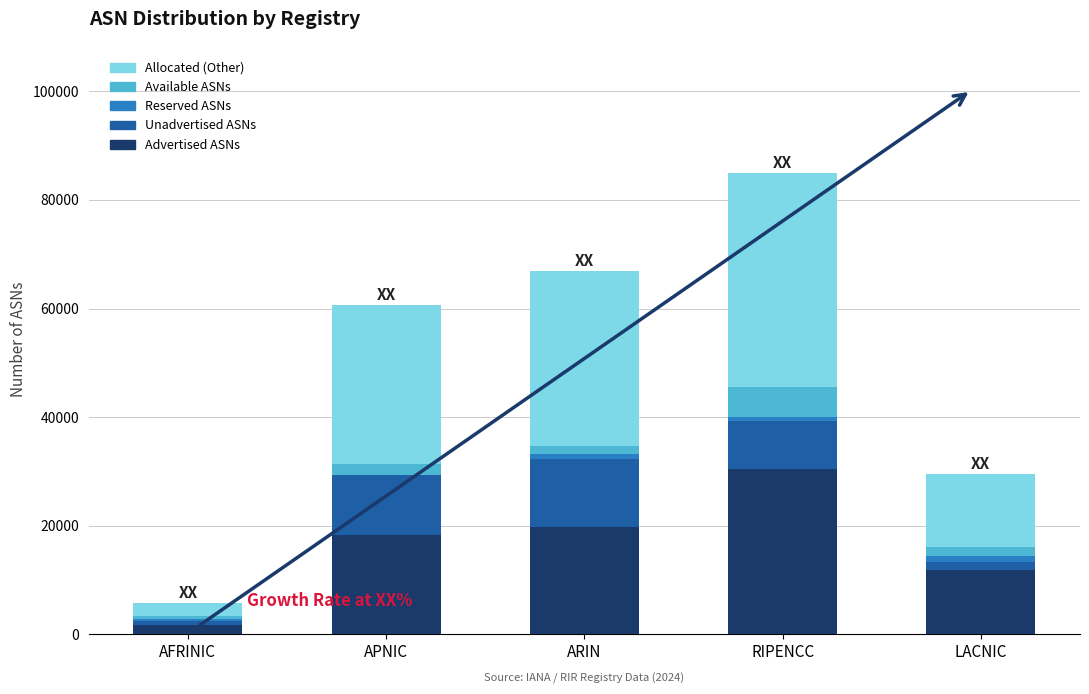

At which category is the sum across all series the highest?

RIPENCC